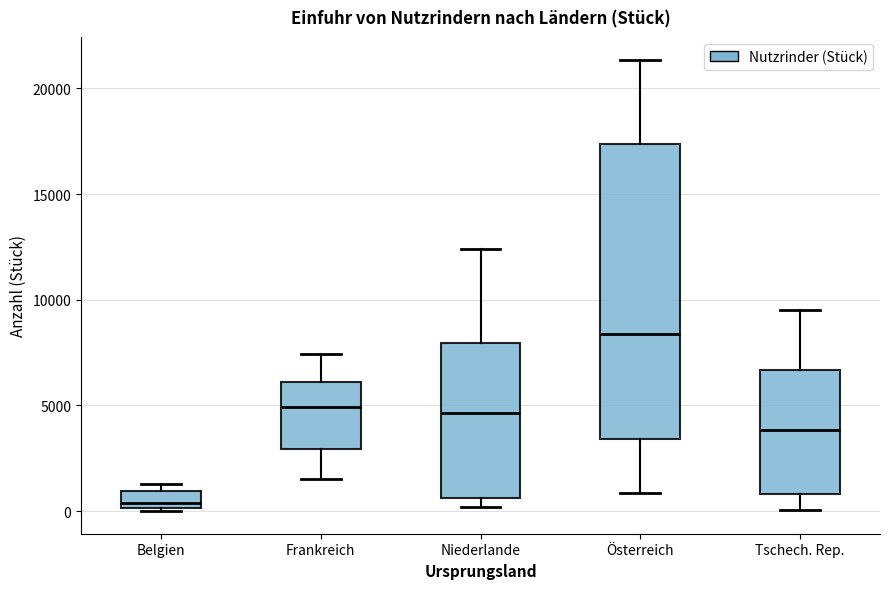

Reading left to right, read every box against the y-axis: the position of its median line, the range the box covers, and the ends of its whiskers. The values are not printed on the chart, so give them approximately, as read against the axis.

Belgien: median 500, box 0 to 1000, whiskers 0 to 1500
Frankreich: median 5000, box 3000 to 6000, whiskers 1500 to 7500
Niederlande: median 4500, box 500 to 8000, whiskers 0 to 12500
Österreich: median 8500, box 3500 to 17500, whiskers 1000 to 21500
Tschech. Rep.: median 4000, box 1000 to 6500, whiskers 0 to 9500